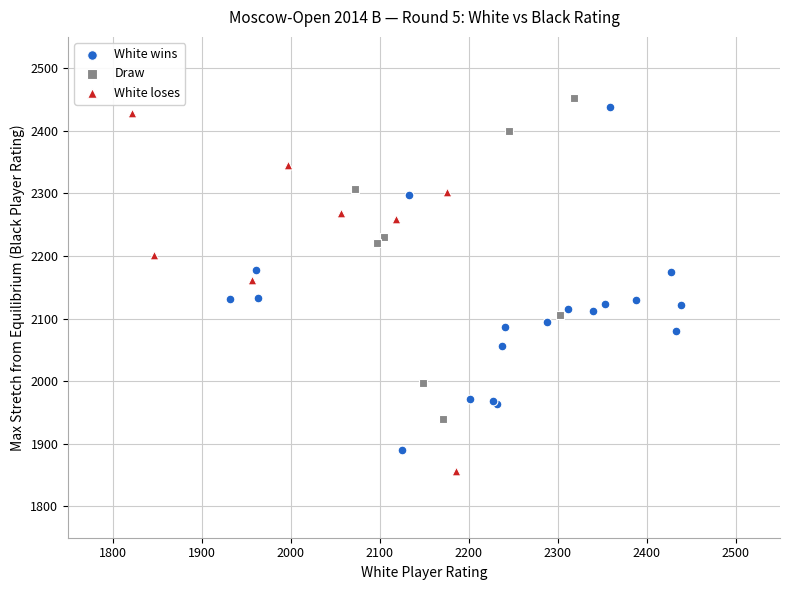

Which series reaches the minimum Y coordinate?

White loses